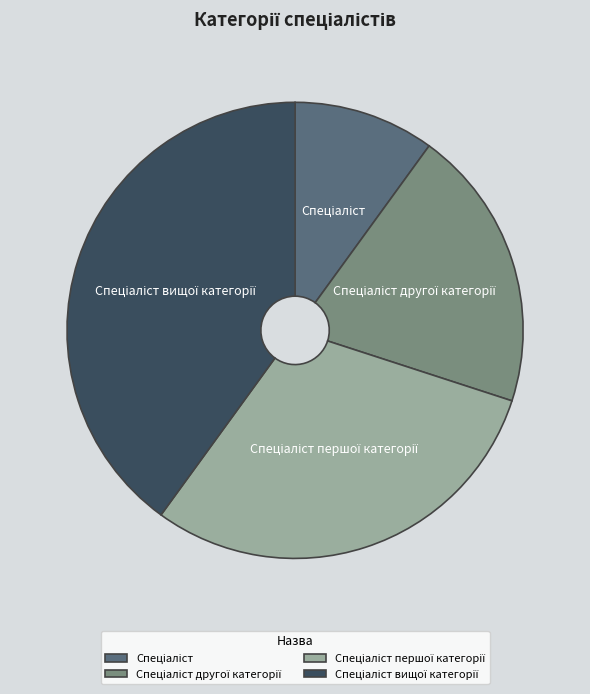

Is there any slice that represents more than half of the pie?

No